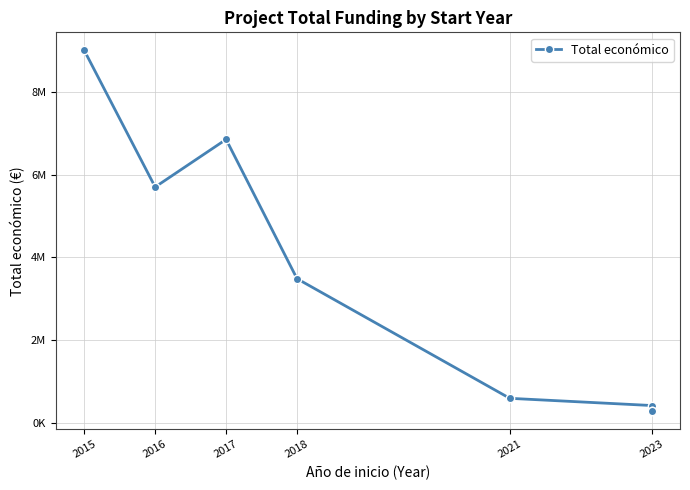

How many values are below 3487018?

4